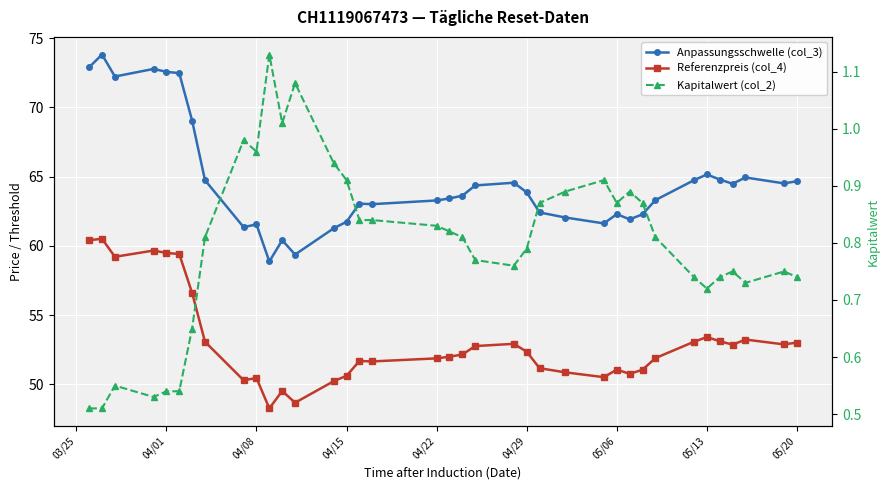

How many lines are shown in the chart?

3